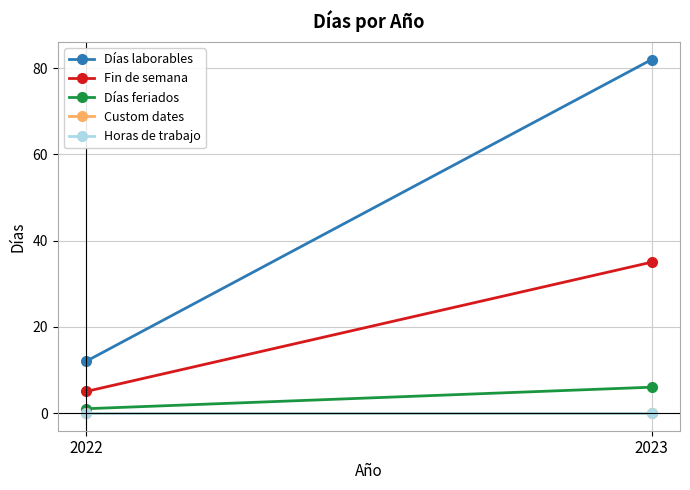

Rank the series at 2023 from highest to lowest value.

Días laborables, Fin de semana, Días feriados, Custom dates, Horas de trabajo